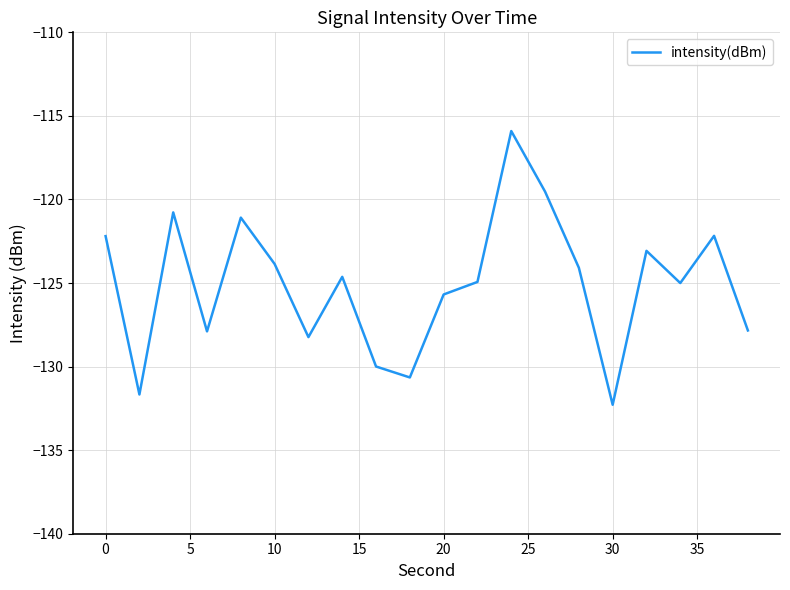

What is the maximum value shown in the chart?

-115.9